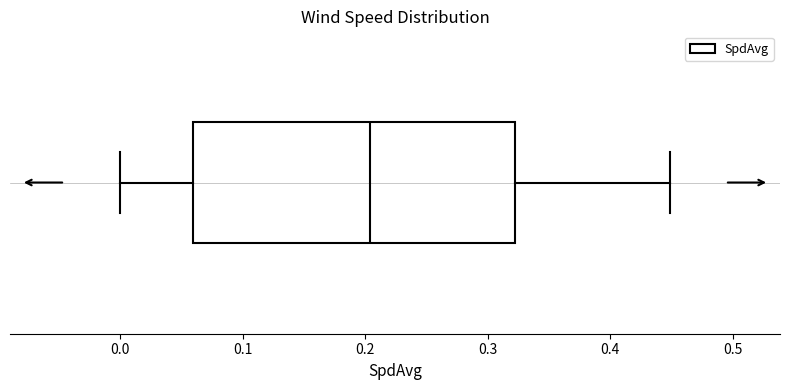

Read this box plot against the x-axis: the position of the median line, the range covered by the box, and the ends of both whiskers. The values are not printed on the chart, so give them approximately, as read against the axis.

median 0.20, box 0.06 to 0.32, whiskers 0.00 to 0.45